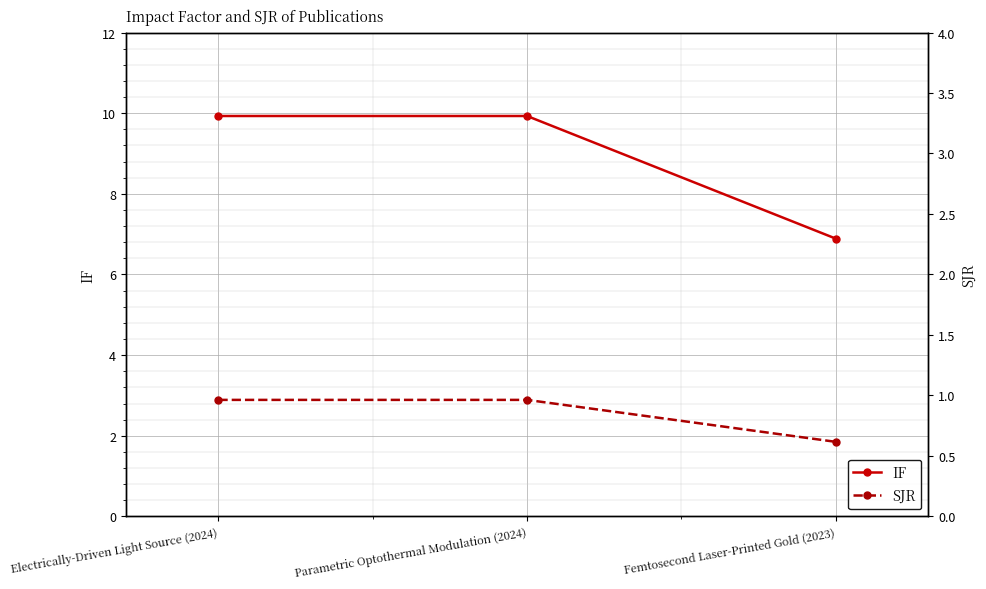

What is the spread (max minus min) of values at Parametric Optothermal Modulation (2024)?

7.0